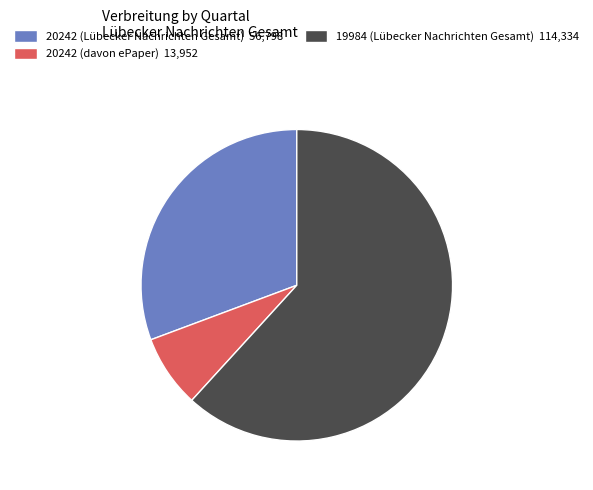

Rank the categories by value from highest to lowest.

19984 (Lübecker Nachrichten Gesamt), 20242 (Lübecker Nachrichten Gesamt), 20242 (davon ePaper)